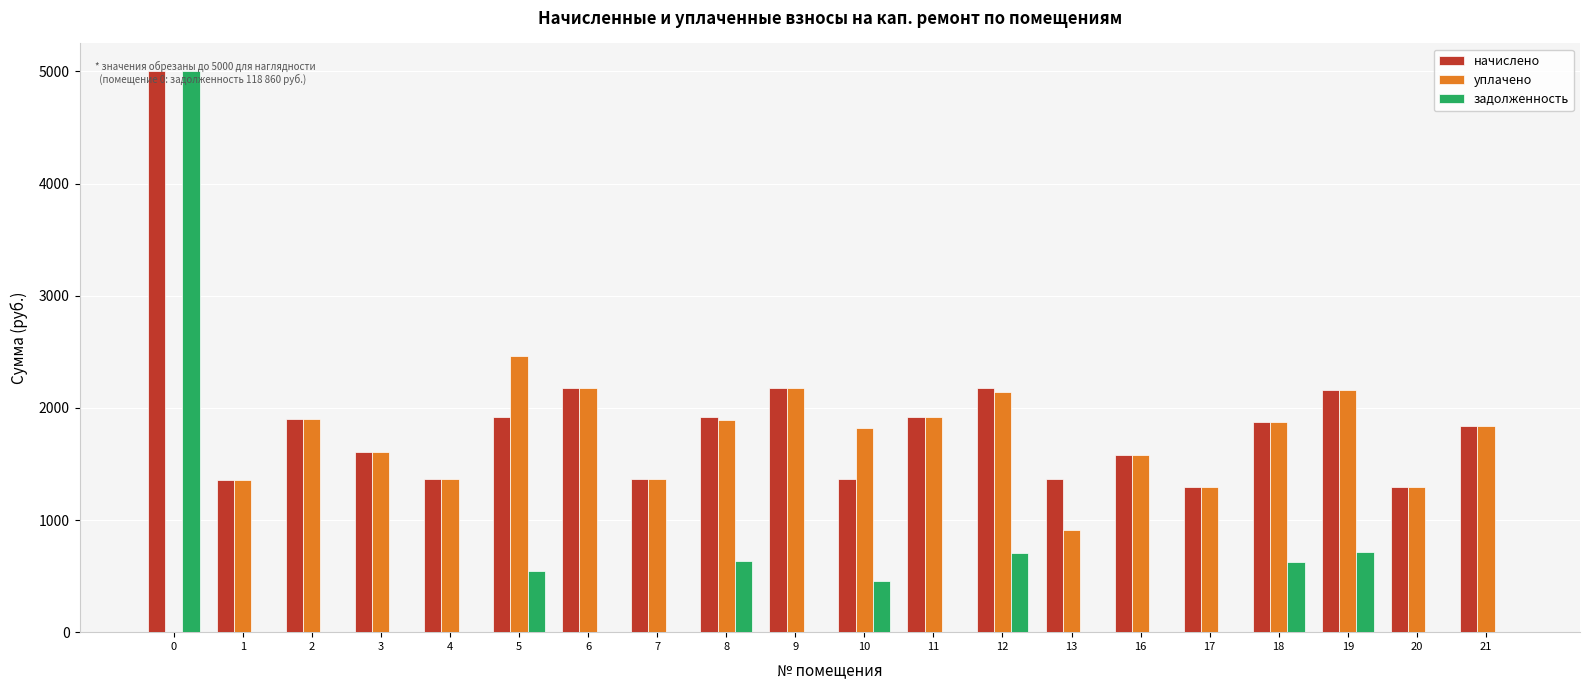

How many categories are shown in the chart?

20